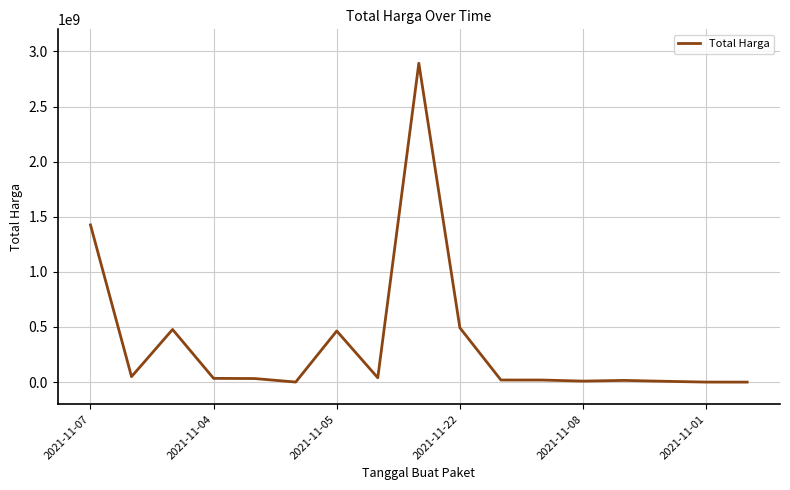

What is the difference between the maximum and minimum values?

2892044000